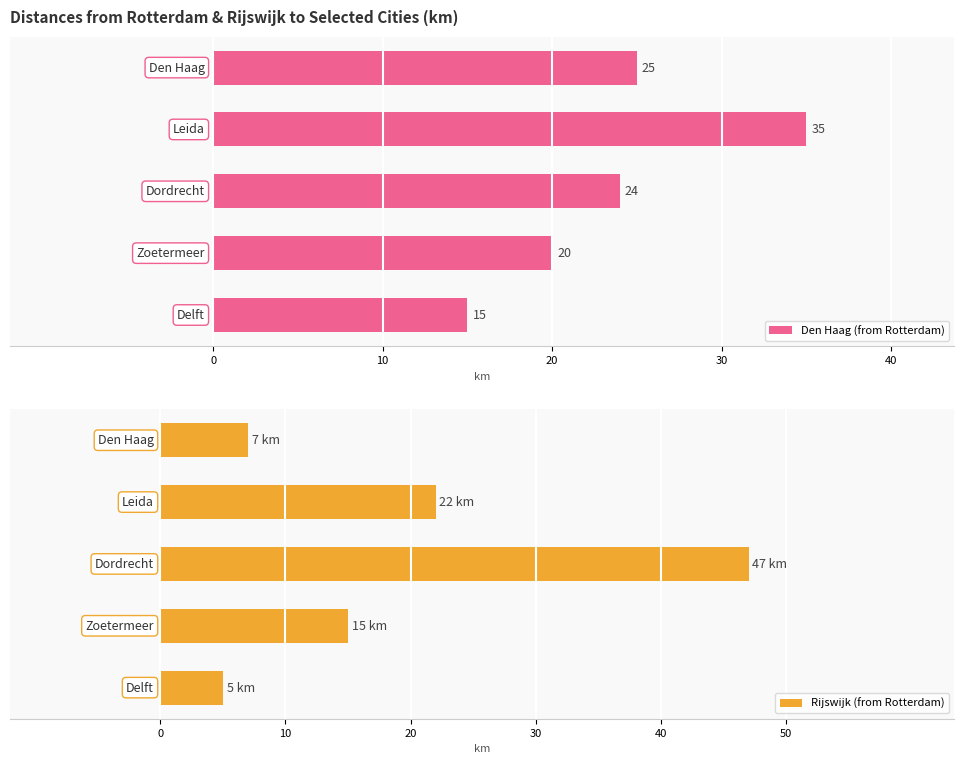

Reading right to left, list all the values displayed in this chart.

Den Haag (from Rotterdam): 15	20	24	35	25
Rijswijk (from Rotterdam): 5	15	47	22	7